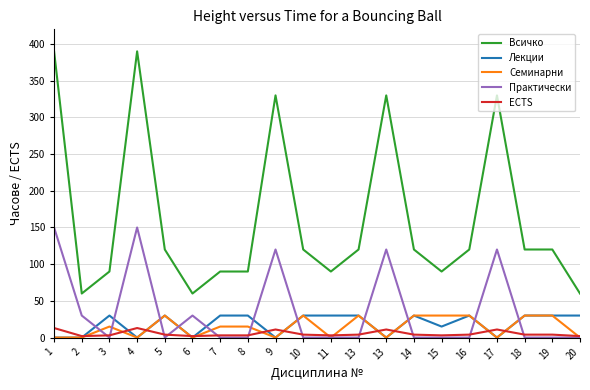

What are all the series names shown in the legend?

Всичко, Лекции, Семинарни, Практически, ECTS